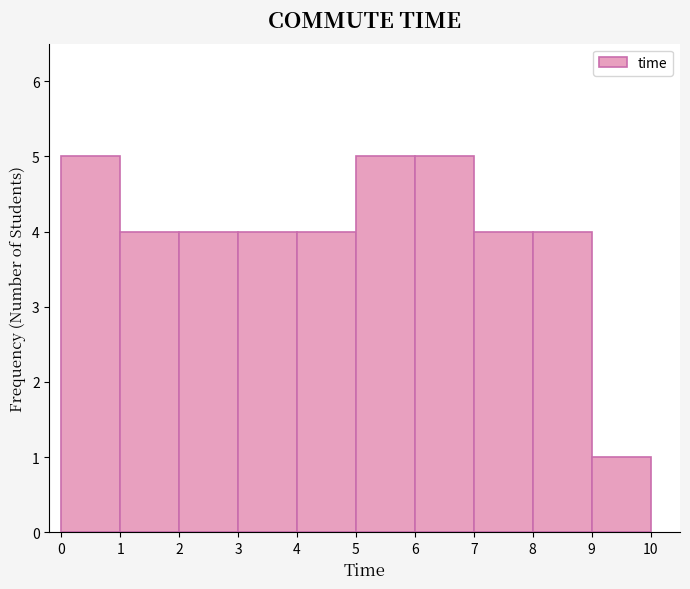

What is the height of the bar covering 5 to 6 on the x-axis? The values are not printed on the chart, so give them approximately, as read against the axis.

5